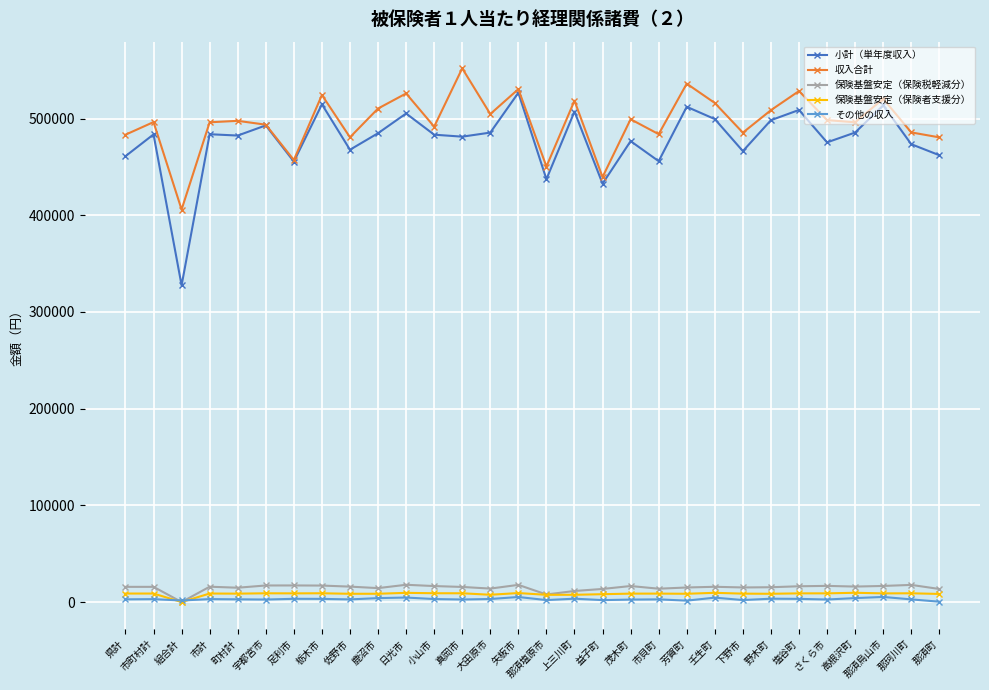

How many data points in 収入合計 are less than 497711?

15